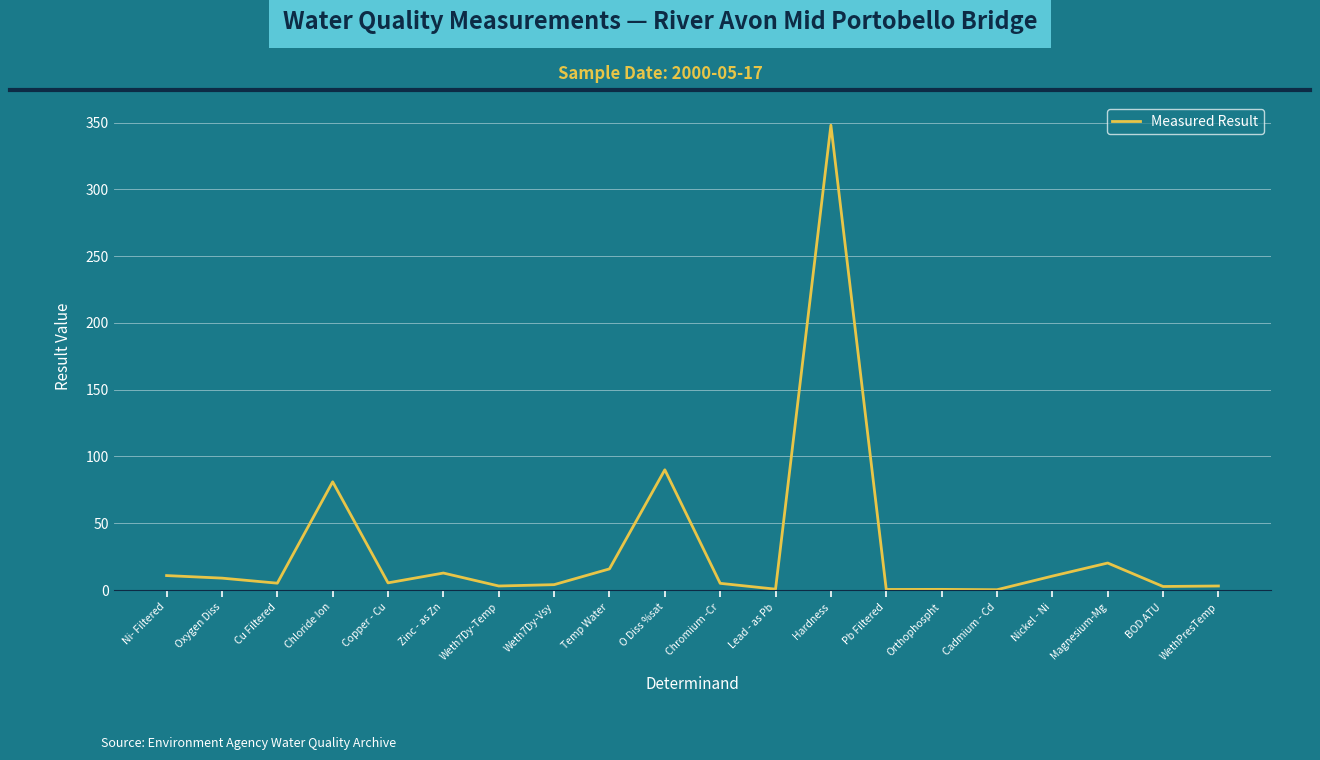

At which category does the data reach its first local valley?

Cu Filtered